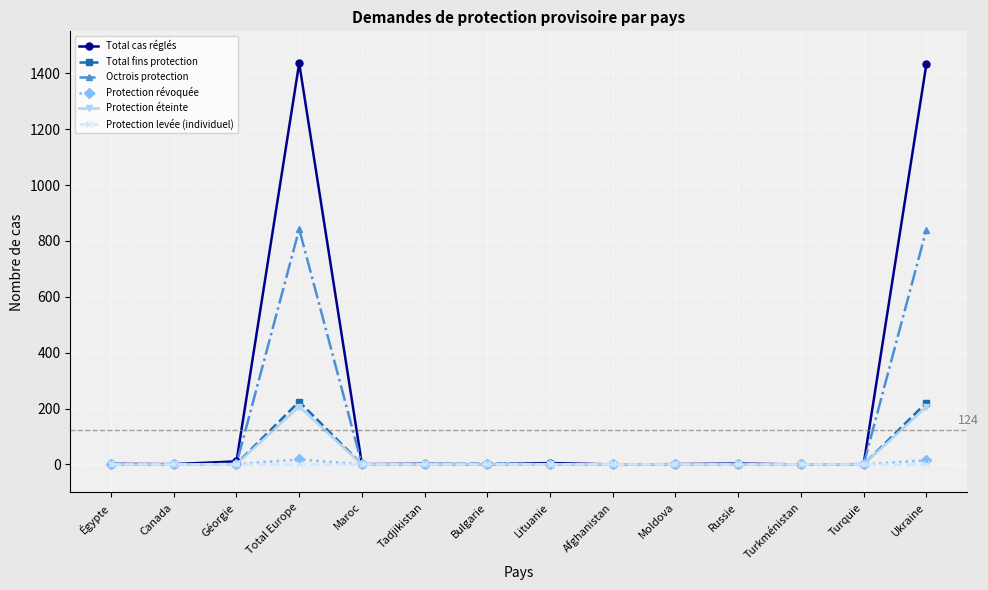

True or false: Protection éteinte has a value of 0 at Russie.

True